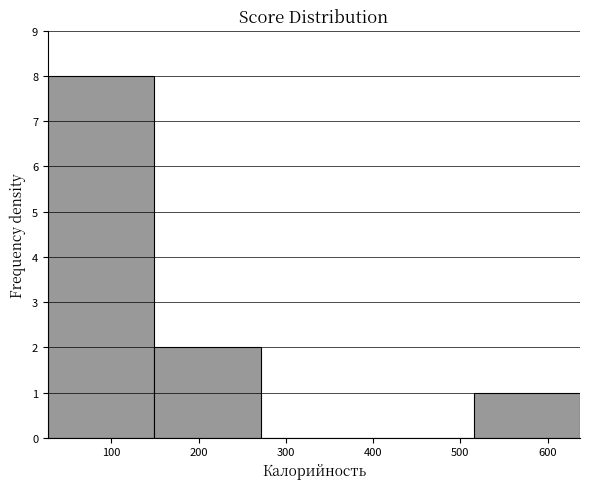

Reading left to right, transcribe this chart: for each bar, give the range it covers on the x-axis and its height. Neither the bar edges nor the heights are printed on the chart, so give them approximately, as read against the axes.

30 to 150: 8
150 to 270: 2
270 to 390: 0
390 to 520: 0
520 to 640: 1